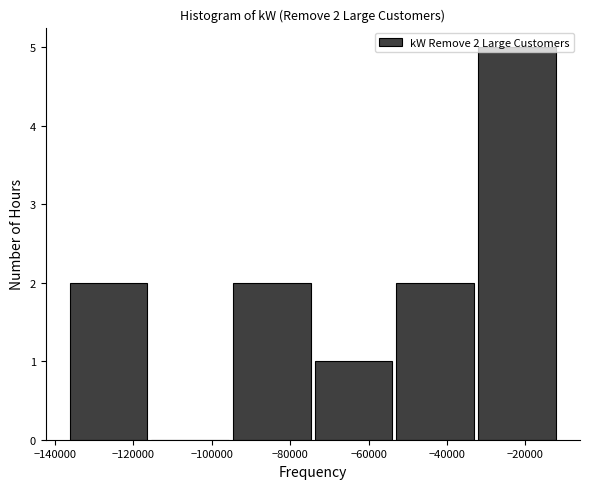

Which range on the x-axis has the tallest bar?

-32000 to -12000